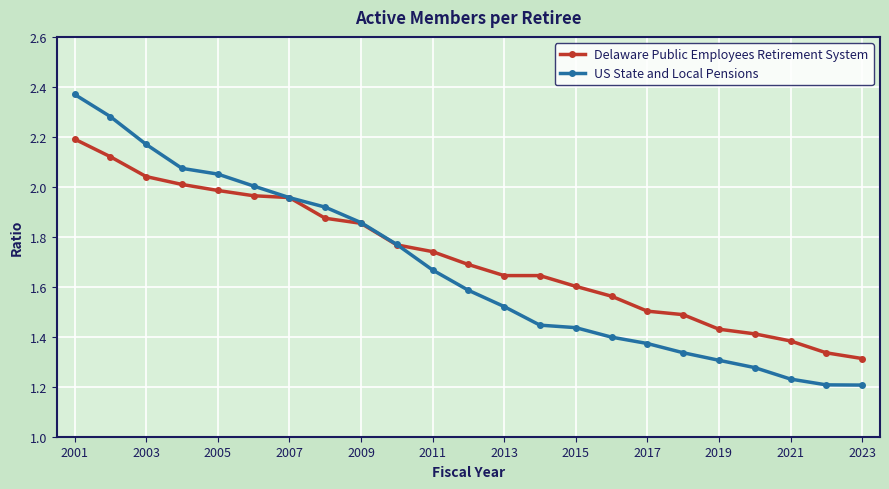

Which series ends up on top after the final intersection of Delaware Public Employees Retirement System and US State and Local Pensions?

Delaware Public Employees Retirement System